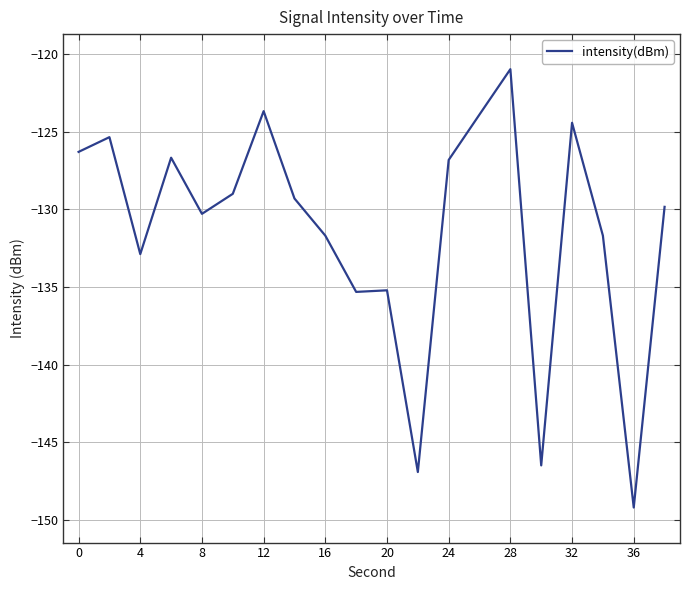

What is the difference between the maximum and second lowest values?

25.9